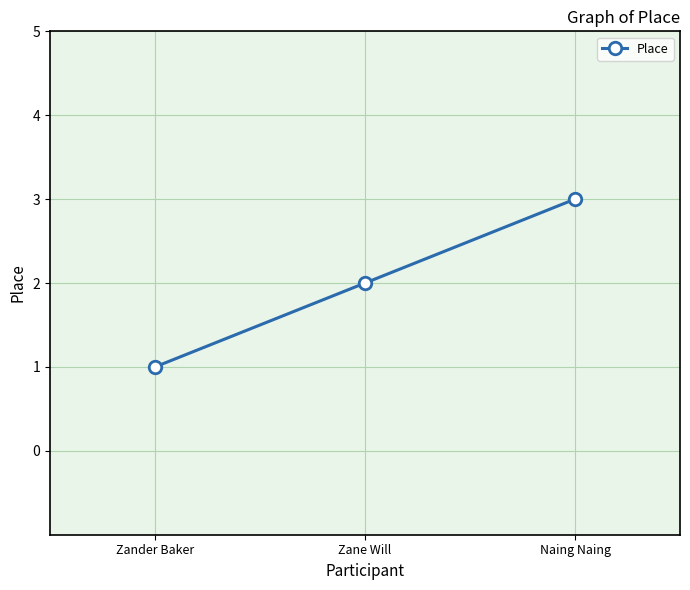

Reading left to right, extract all data points from this chart.

1	2	3